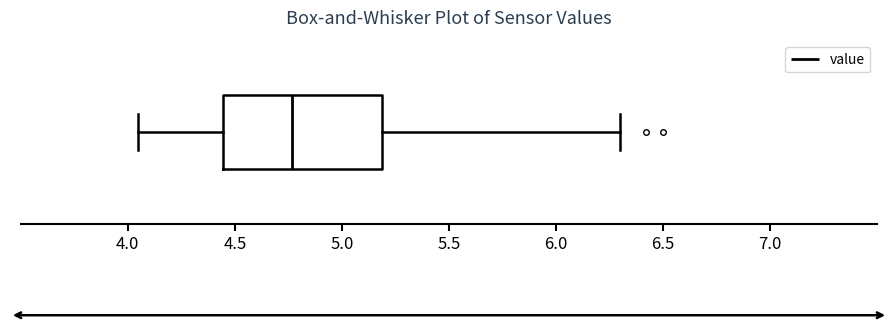

Read this box plot against the x-axis: the position of the median line, the range covered by the box, and the ends of both whiskers. The values are not printed on the chart, so give them approximately, as read against the axis.

median 4.75, box 4.45 to 5.20, whiskers 4.05 to 6.30